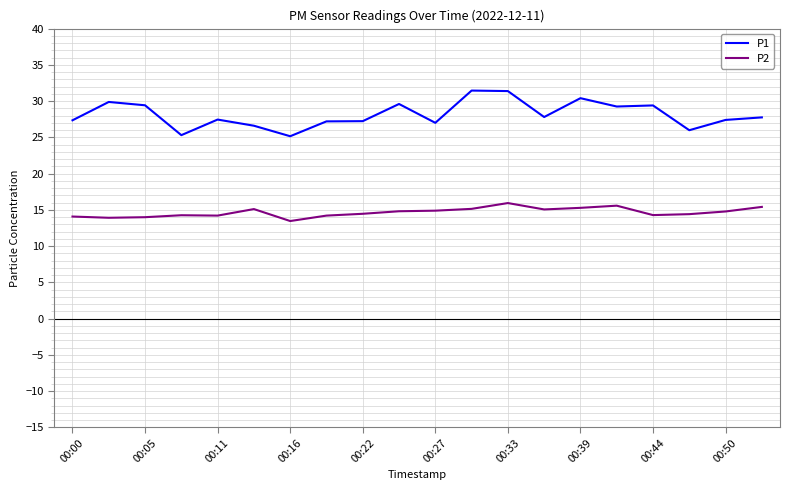

Which series has the largest range (max minus min)?

P1